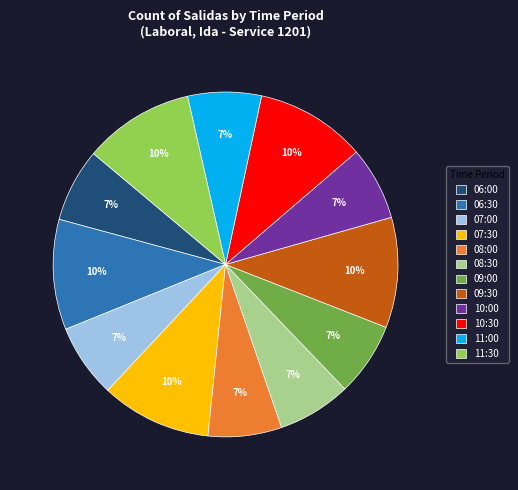

How many segments does this pie chart have?

12